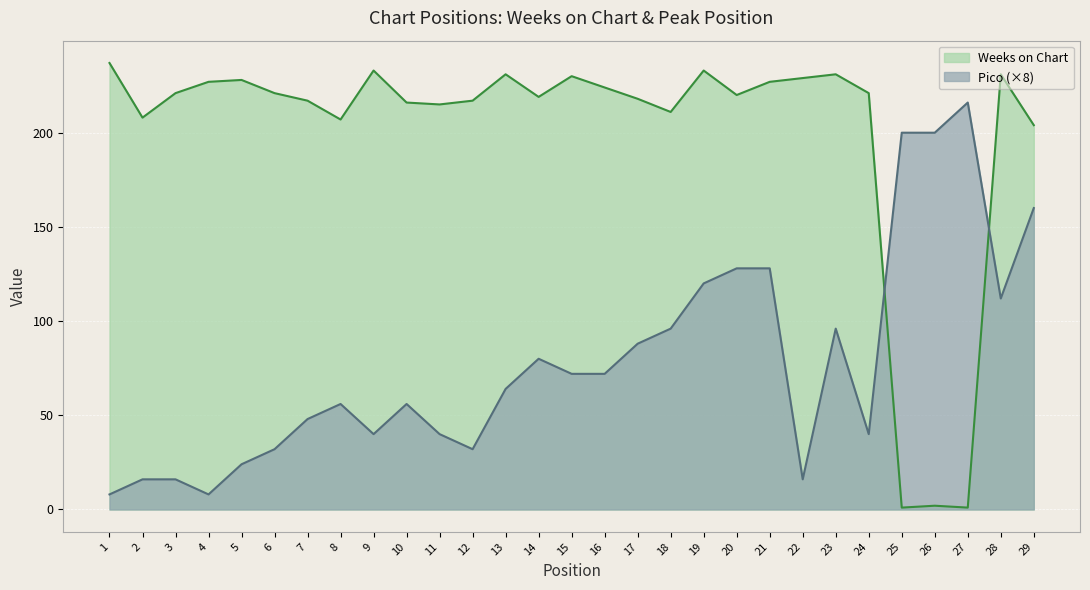

Where is Pico nearest to the value 112?

28